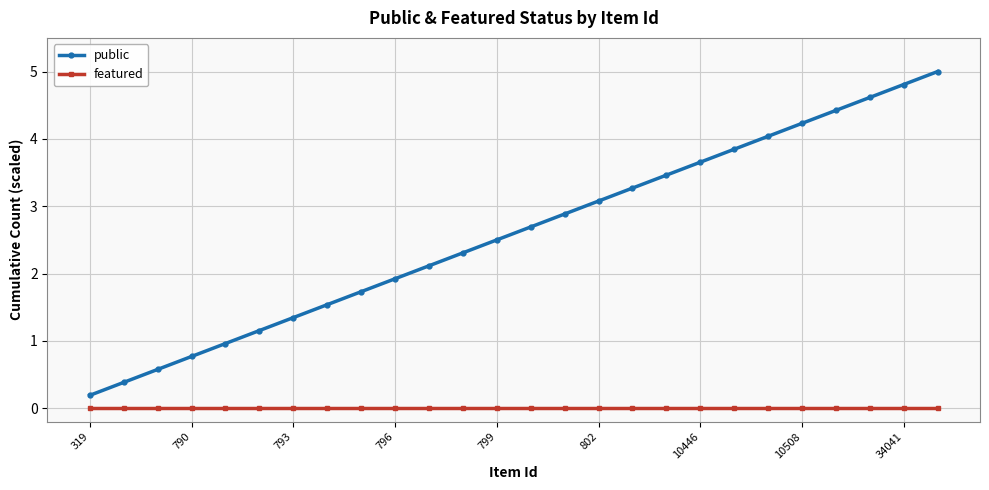

True or false: public has more than 1 interior local peaks.

False